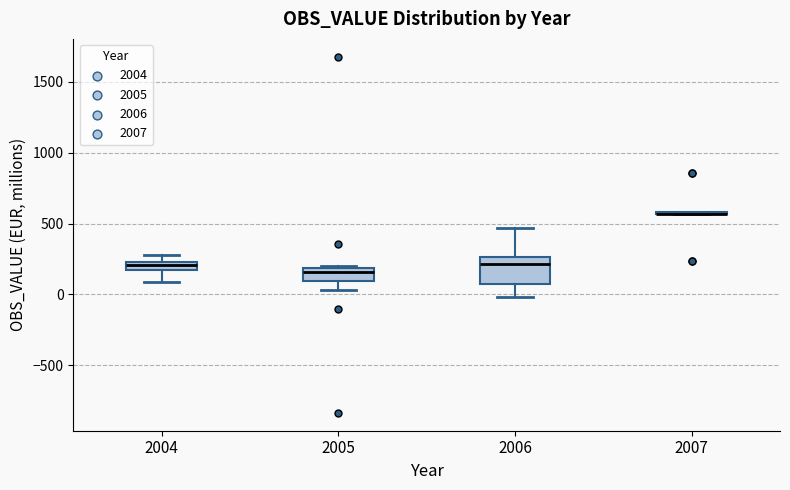

Comparing the boxes themselves (not the whiskers), which one is the tallest?

2006